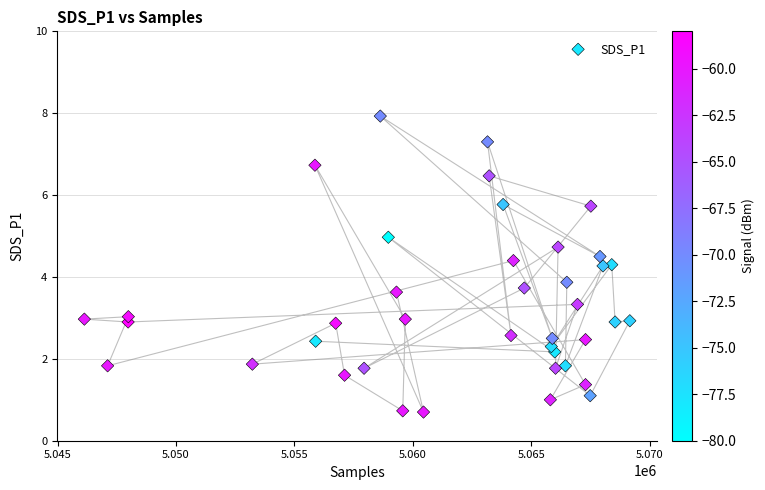

What is the range of X values (max minus min)?

23037.0